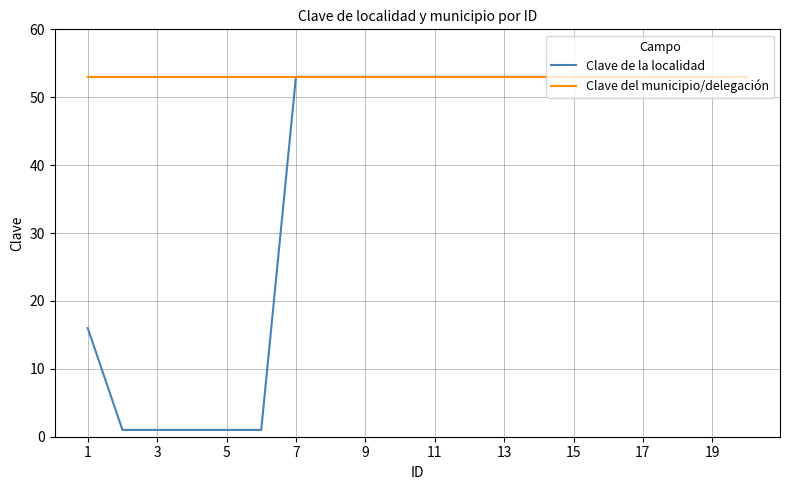

Rank the series by their average value, from highest to lowest.

Clave del municipio/delegación, Clave de la localidad